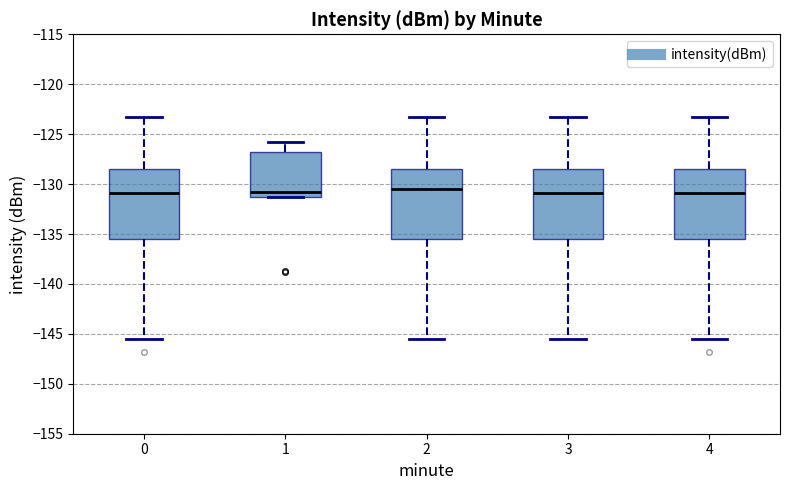

Where is the lower edge of the box at x = 4 on the y-axis? The values are not printed on the chart, so give them approximately, as read against the axis.

-135.5